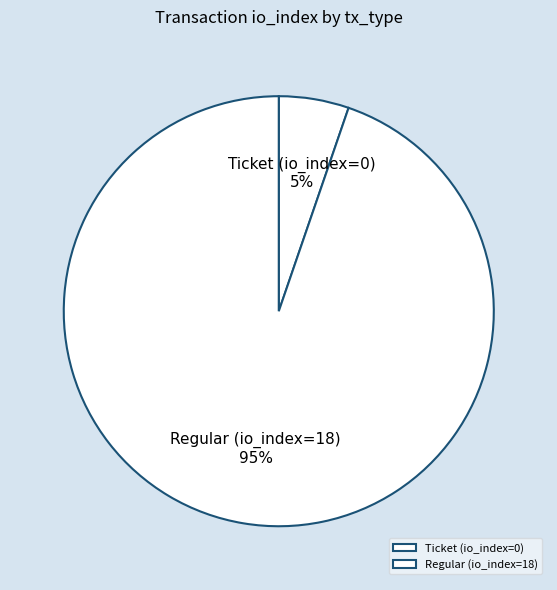

To the nearest percent, what portion does Regular (io_index=18) represent?

95%